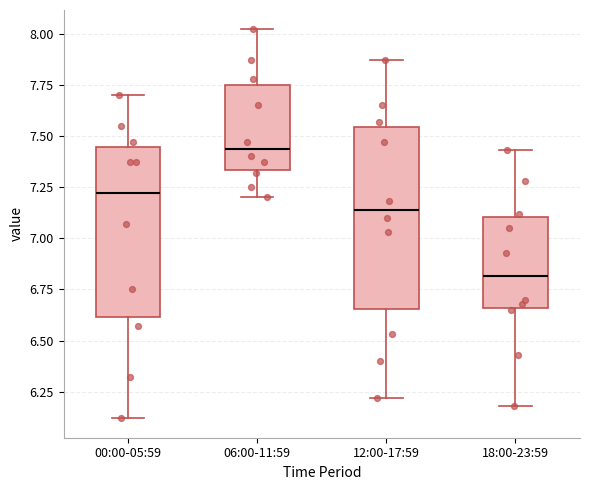

Reading left to right, transcribe this box plot: for each box, give where its median line is, the range the box spans, and where its two whiskers end, as read against the y-axis. The values are not printed on the chart, so give them approximately, as read against the axis.

00:00-05:59: median 7.20, box 6.60 to 7.45, whiskers 6.10 to 7.70
06:00-11:59: median 7.45, box 7.35 to 7.75, whiskers 7.20 to 8.00
12:00-17:59: median 7.15, box 6.65 to 7.55, whiskers 6.20 to 7.85
18:00-23:59: median 6.80, box 6.65 to 7.10, whiskers 6.20 to 7.45